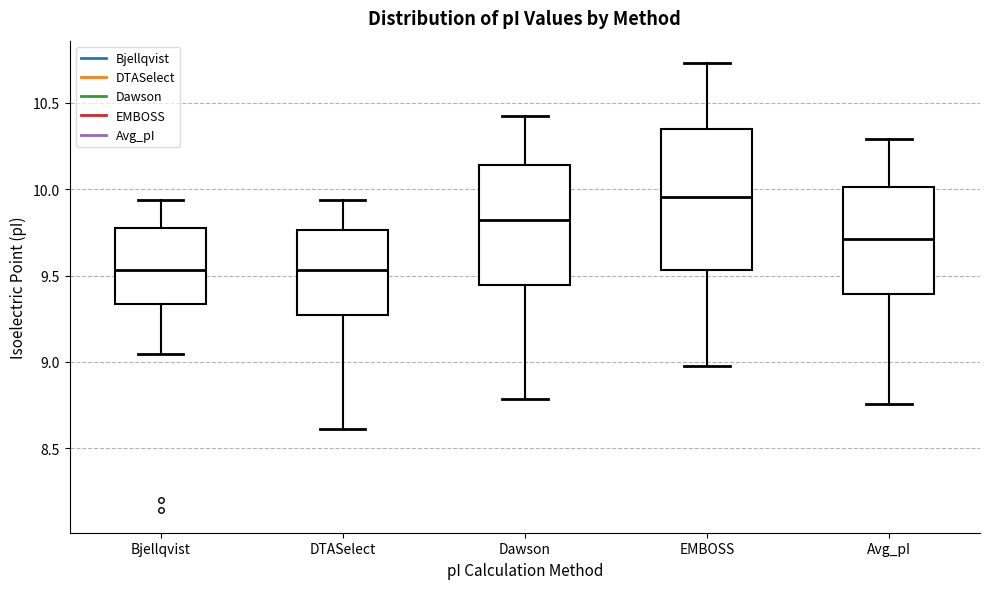

Where does the lower whisker of the box for DTASelect end on the y-axis? The values are not printed on the chart, so give them approximately, as read against the axis.

8.60